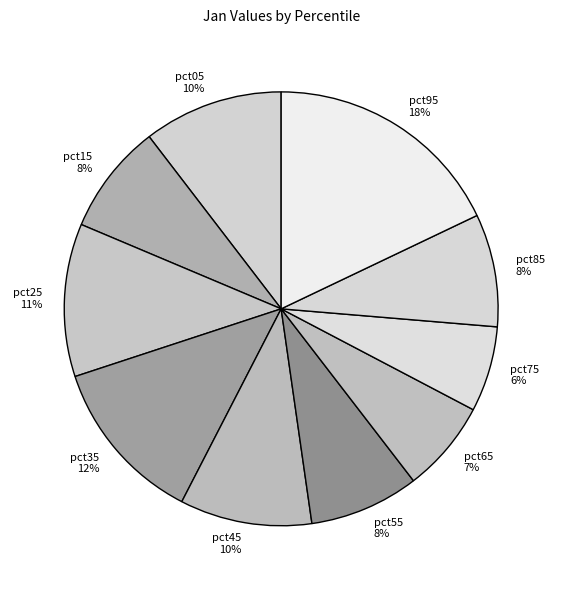

To the nearest percent, what is the average slice percentage?

10%